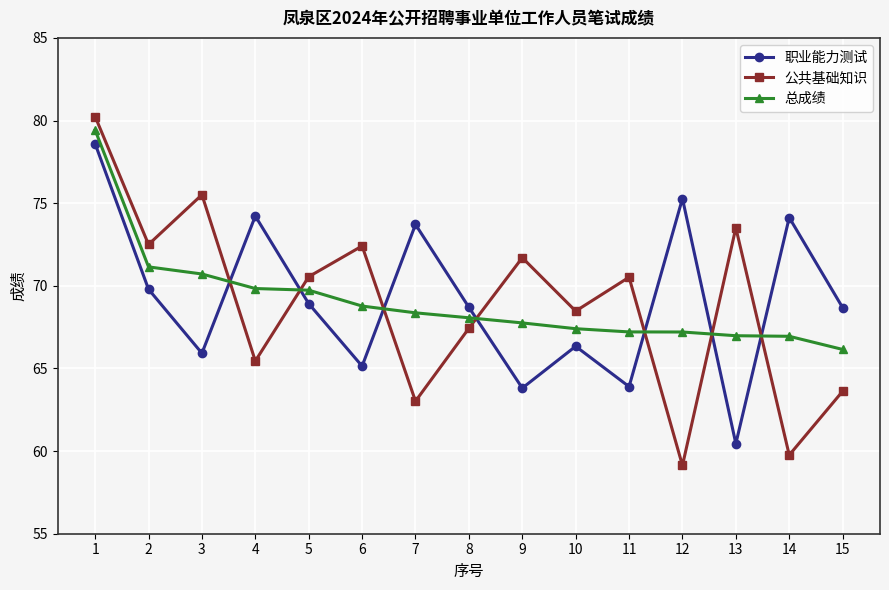

What is the highest value of the 职业能力测试 series?

78.6